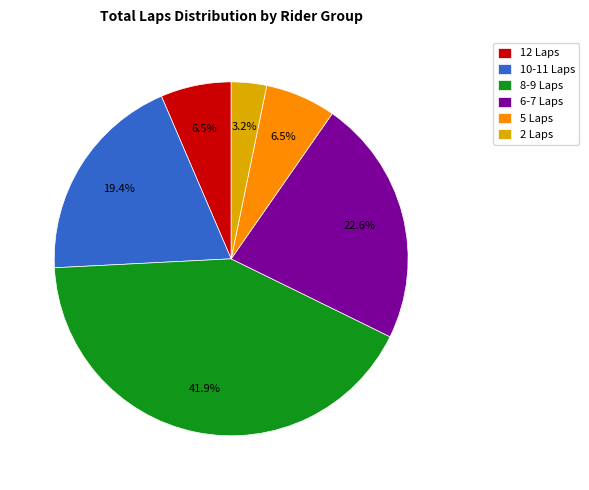

Is there any slice that represents more than half of the pie?

No